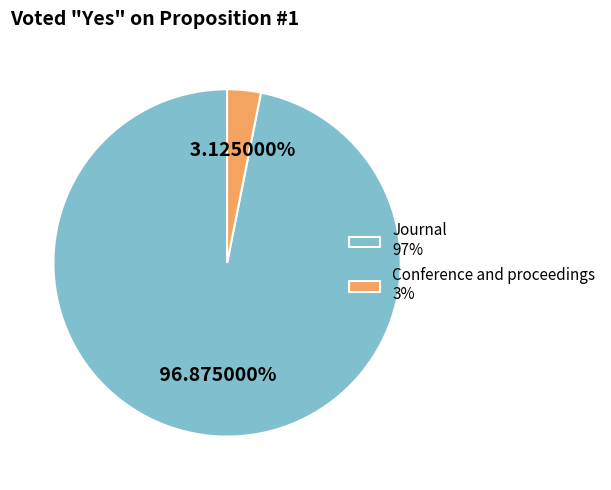

What is the ratio of the value at Journal 97% to the value at Conference and proceedings 3%?

31.0